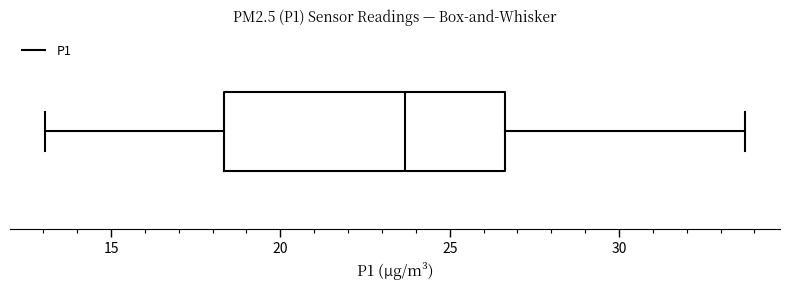

Where does the right whisker of the box end on the x-axis? The values are not printed on the chart, so give them approximately, as read against the axis.

33.5